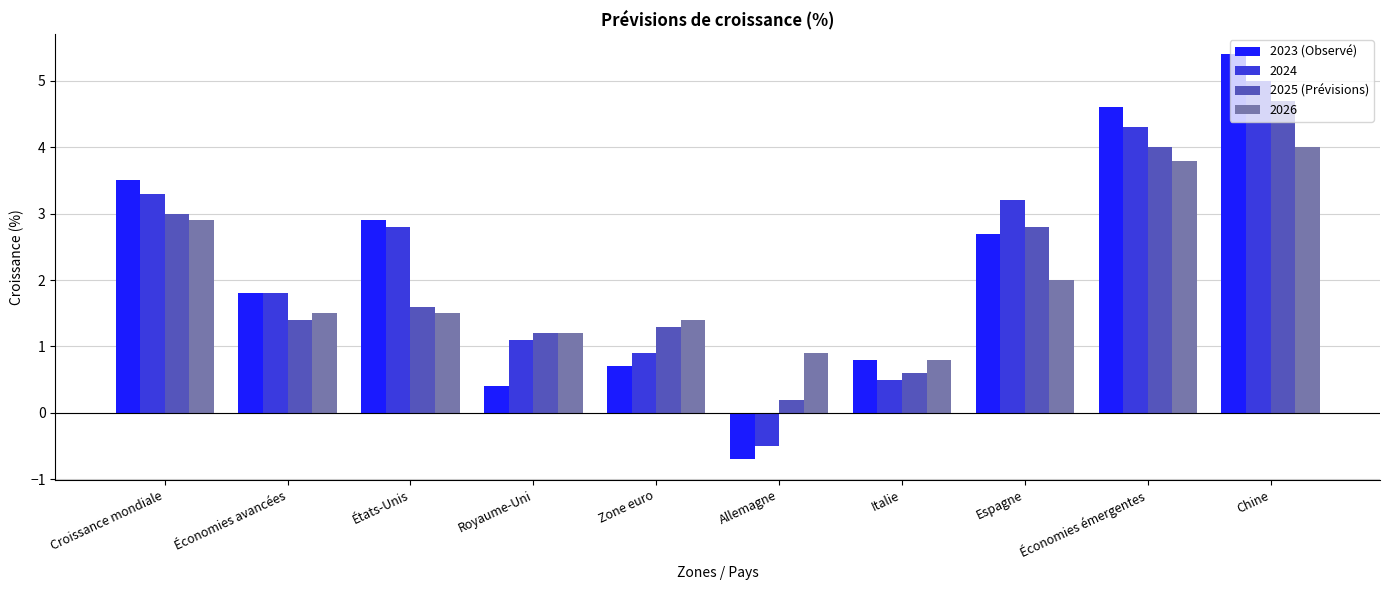

Is the value of 2023 (Observé) at Allemagne greater than the value of 2025 (Prévisions) at Économies avancées?

No